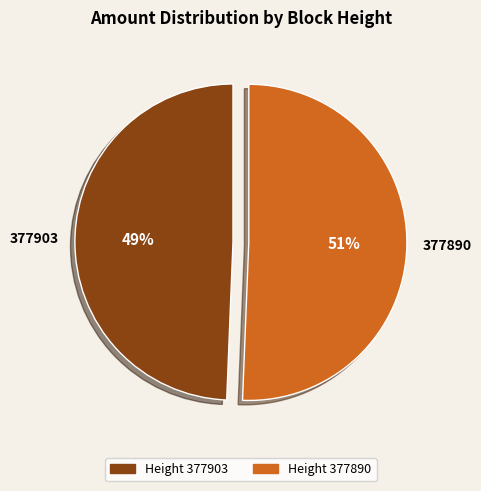

Rank the categories by value from highest to lowest.

377890, 377903